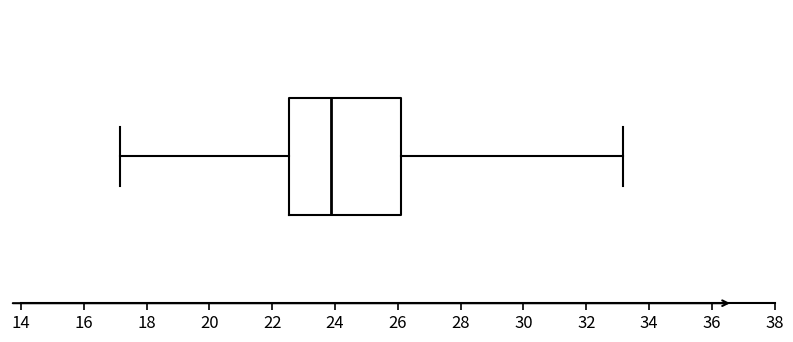

Read this box plot against the x-axis: the position of the median line, the range covered by the box, and the ends of both whiskers. The values are not printed on the chart, so give them approximately, as read against the axis.

median 23.8, box 22.6 to 26.2, whiskers 17.2 to 33.2